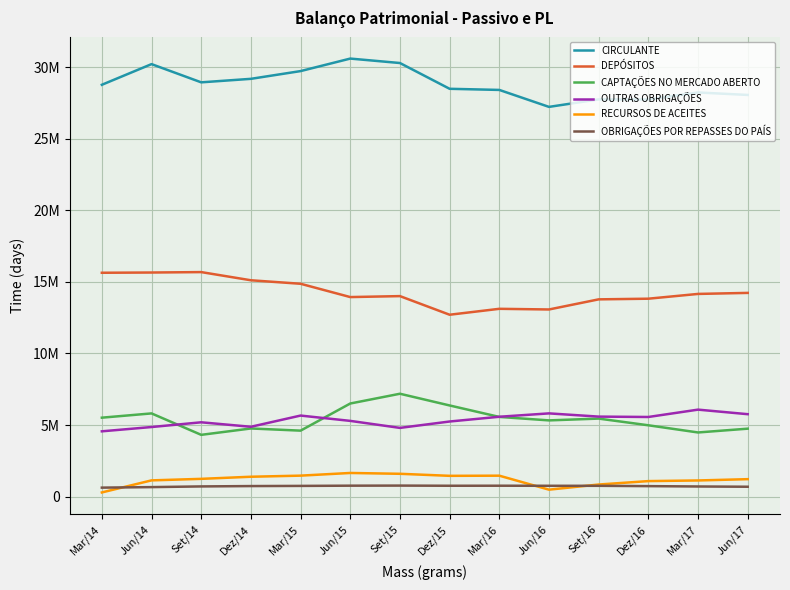

Which category has the highest value across all series?

Jun/15